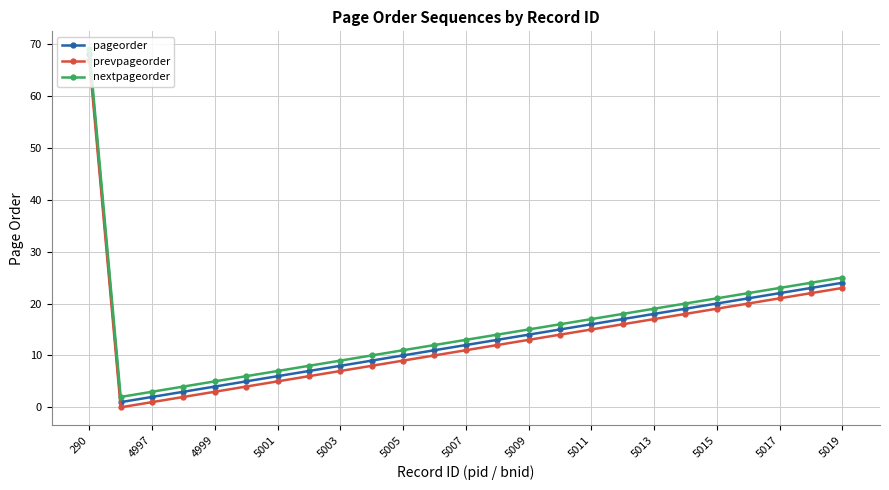

What is the greatest value displayed?

69